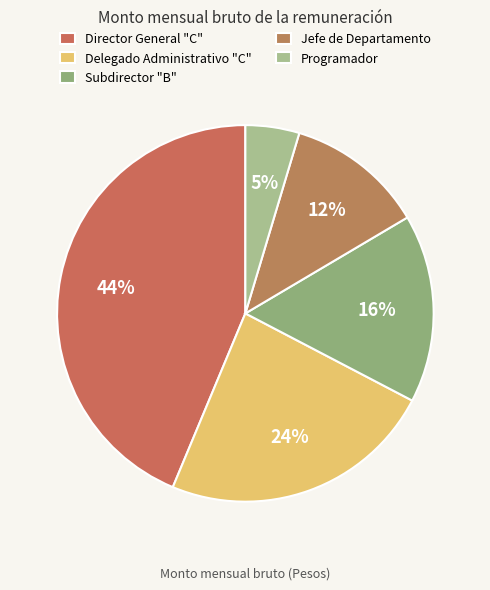

How many segments does this pie chart have?

5